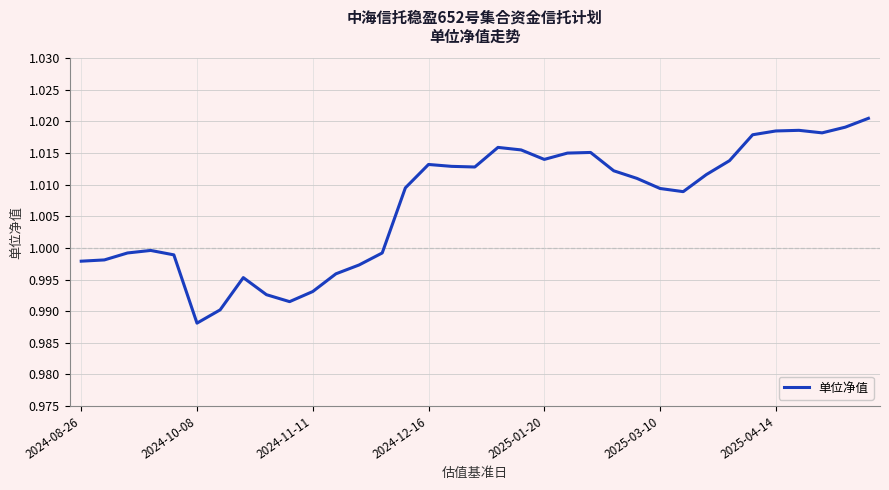

At which category does the chart reach its minimum across all series?

2024-10-08